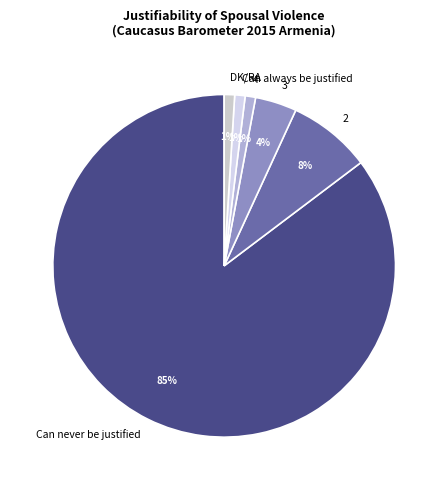

Which slice represents more than half of the pie?

Can never be justified